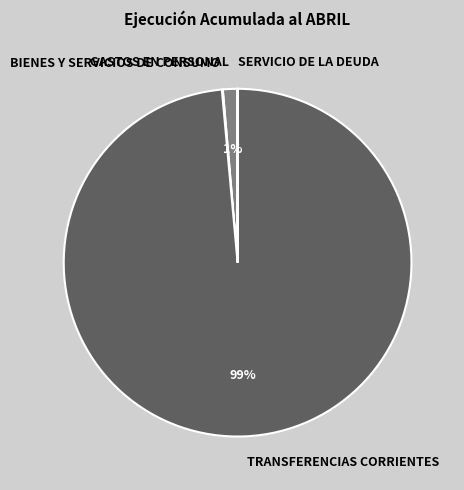

What is the largest slice in the pie chart?

TRANSFERENCIAS CORRIENTES